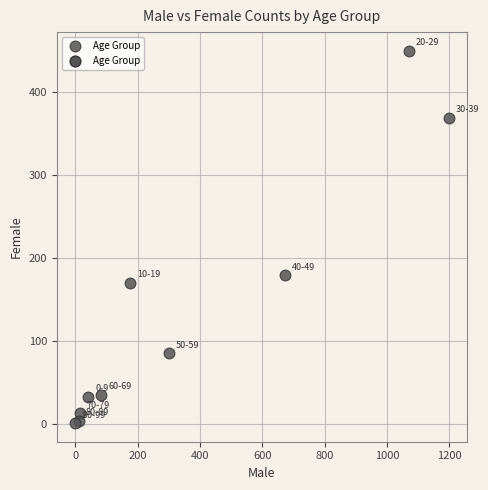

What Y value in the scatter plot is closest to 225?

179